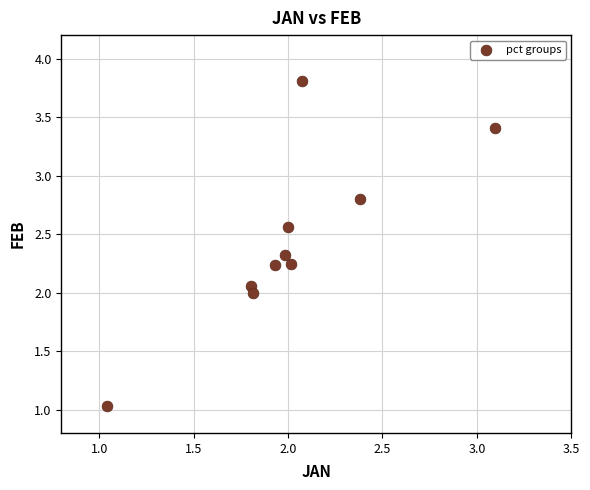

What is the average Y value?

2.4